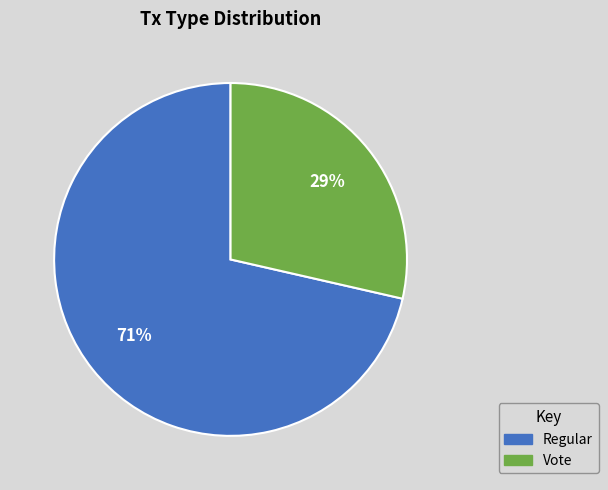

Which category has the biggest portion of the pie?

Regular